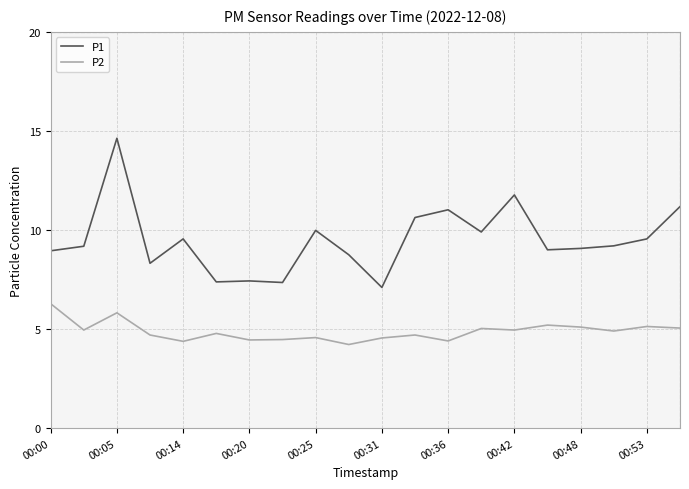

What is the difference between the maximum and second lowest values in the P1 series?

7.3